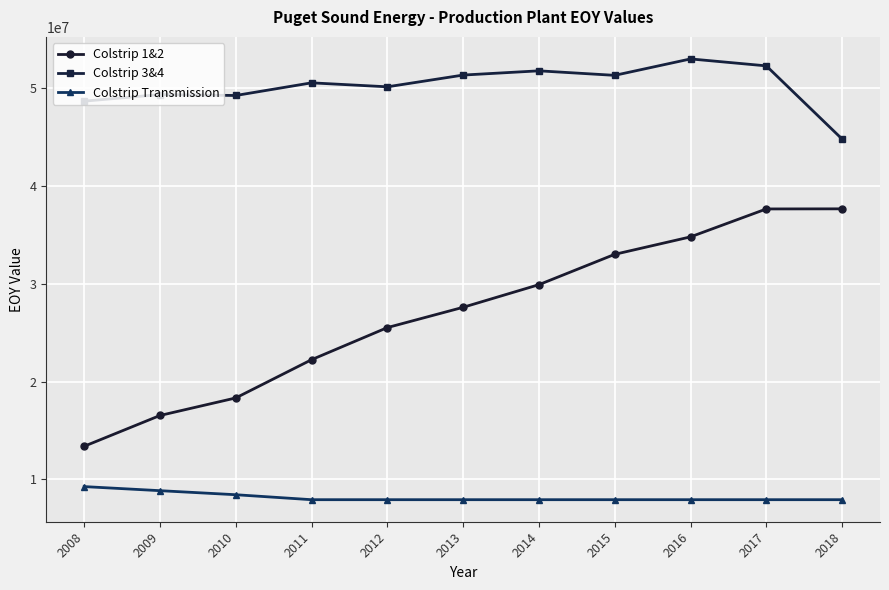

What is the sum of the Colstrip Transmission values at 2015 and 2011?

15839806.0